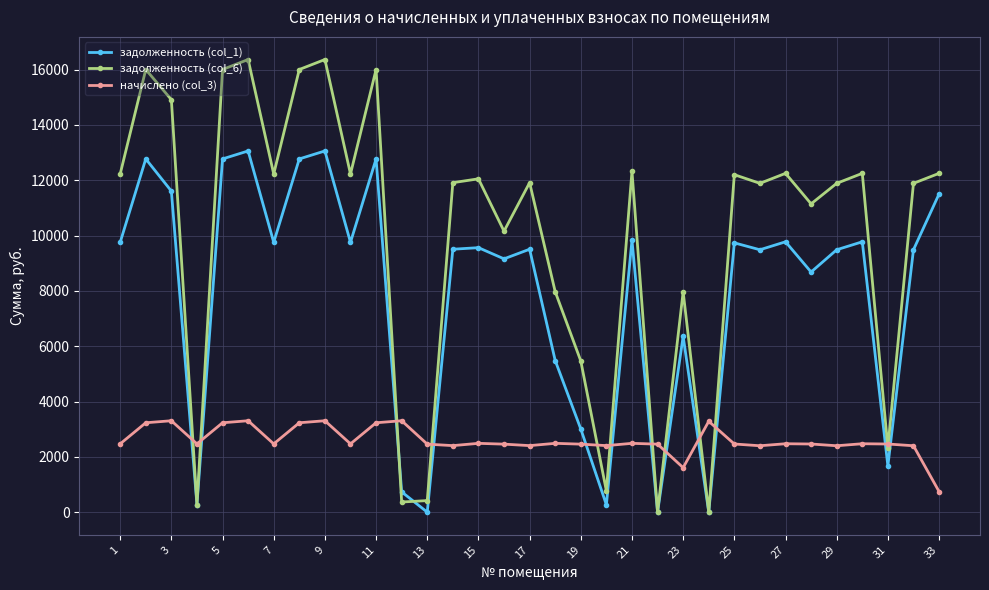

What is the value of the задолженность (col_6) point at the 2nd from the left?

15999.9